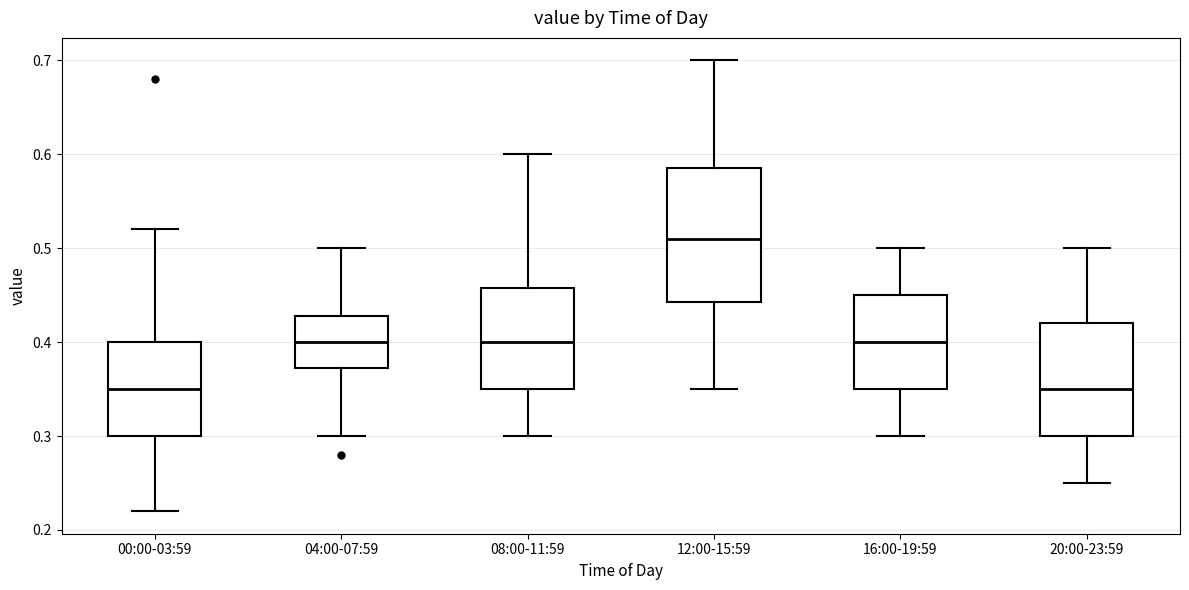

Where is the lower edge of the box for 04:00-07:59 on the y-axis? The values are not printed on the chart, so give them approximately, as read against the axis.

0.37